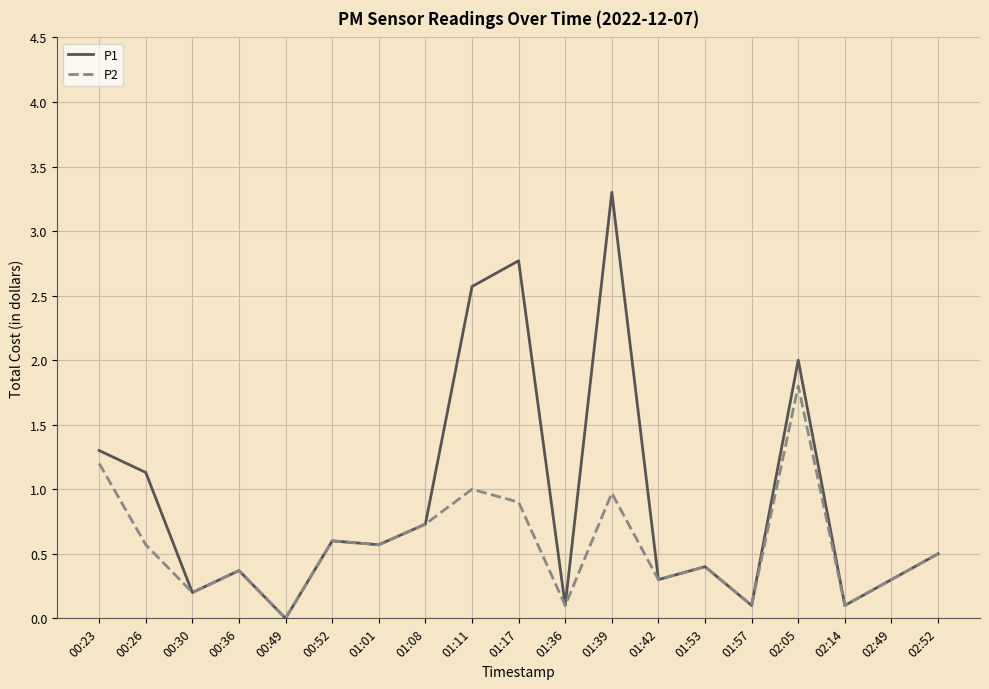

Is it true that P2 equals 0.7 at 02:52?

False